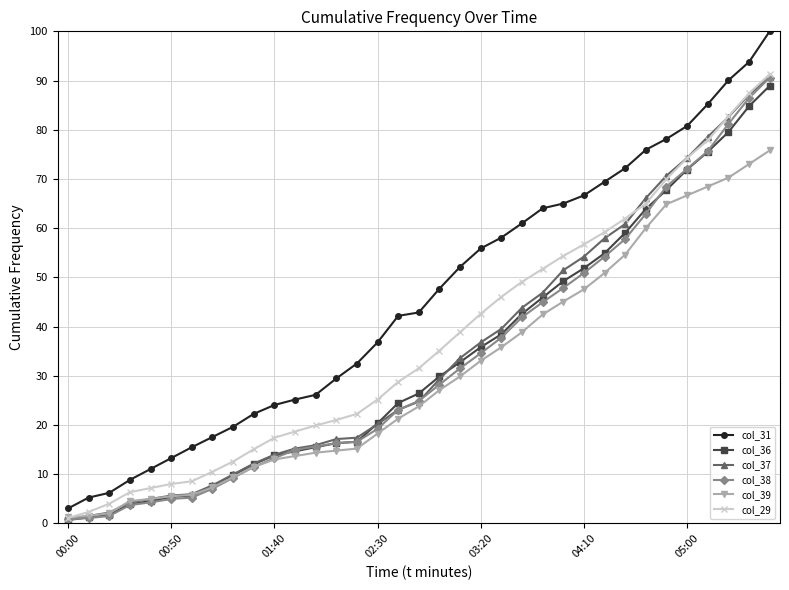

What is the maximum value shown in the chart?

100.0